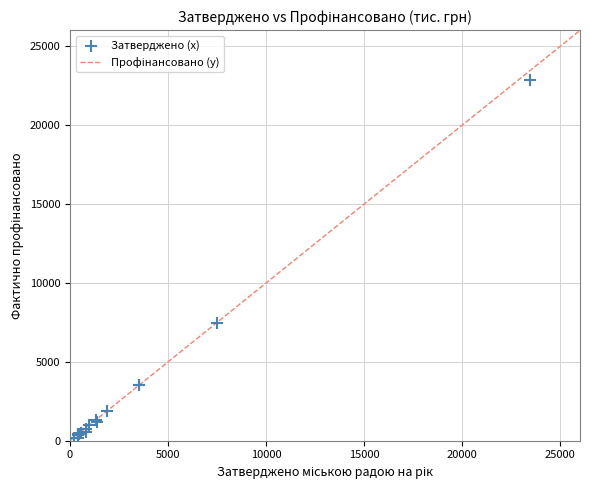

What Y value in the scatter plot is closest to 11500?

7489.9